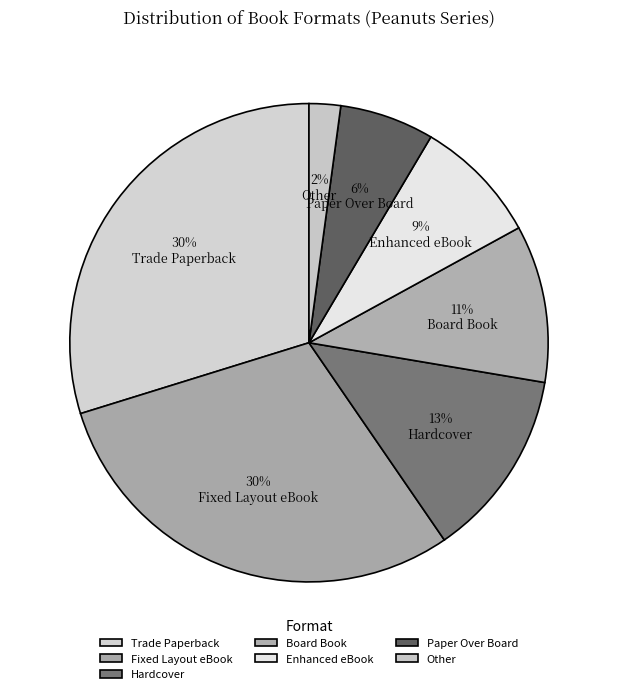

Is there any slice that represents more than half of the pie?

No